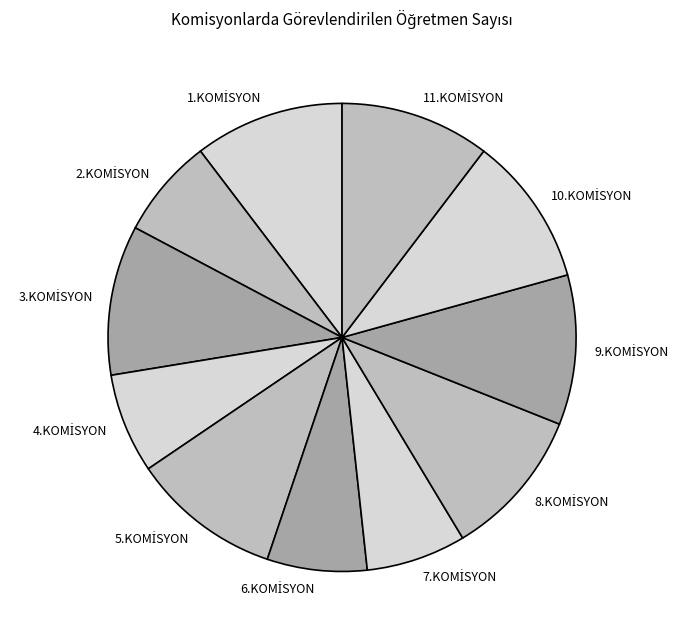

Is there a majority slice in this chart?

No